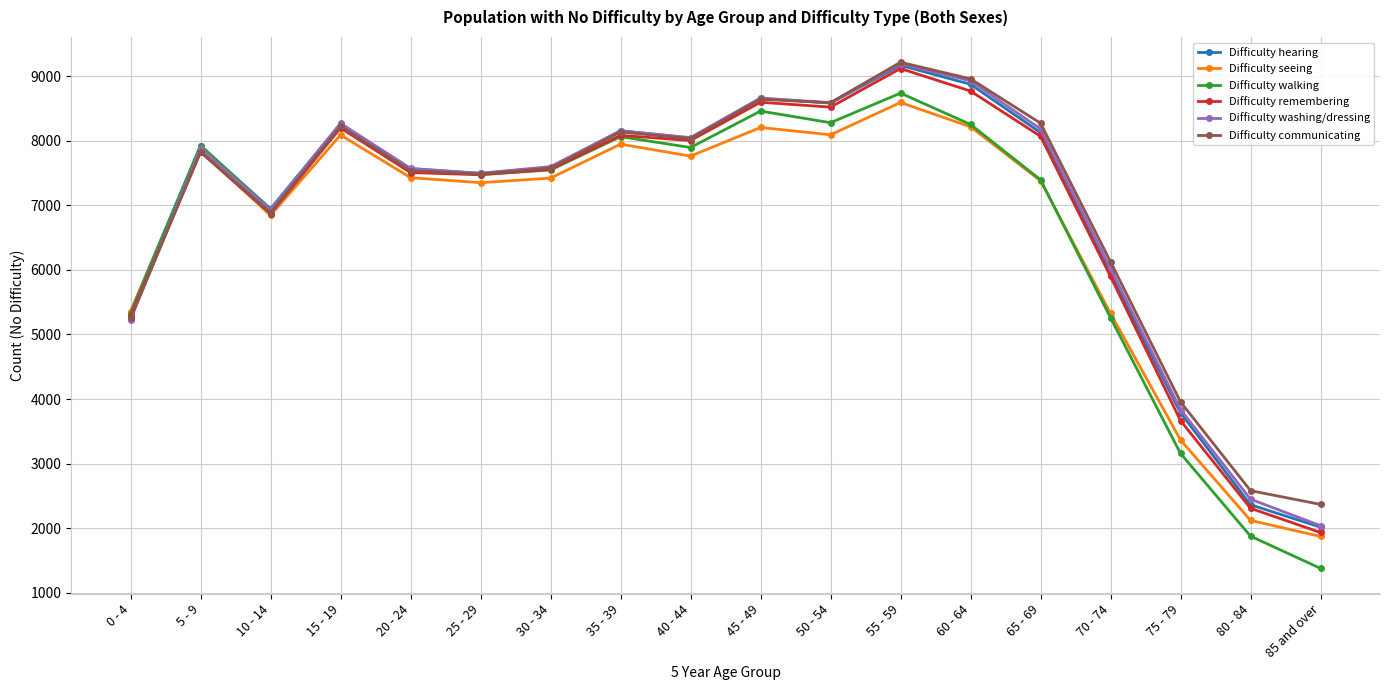

How many values in the Difficulty remembering series are below 7824?

9